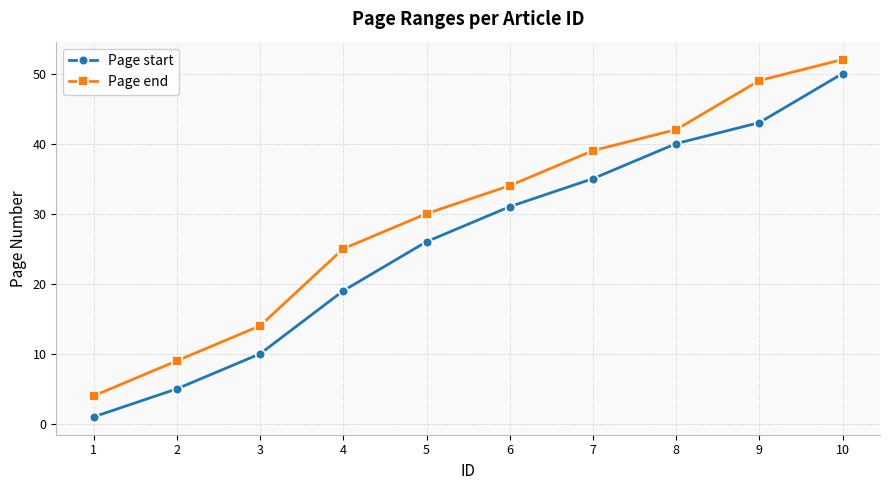

Reading left to right, list all the values displayed in this chart.

Page start: 1=1	2=5	3=10	4=19	5=26	6=31	7=35	8=40	9=43	10=50
Page end: 1=4	2=9	3=14	4=25	5=30	6=34	7=39	8=42	9=49	10=52